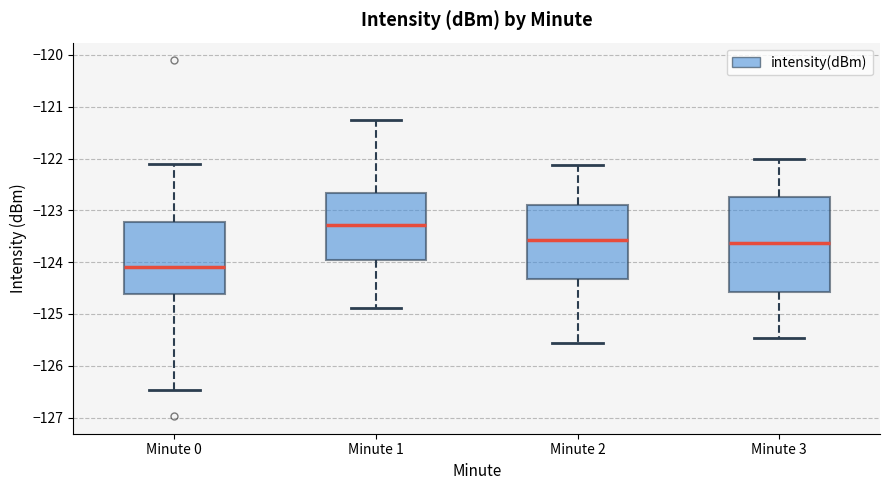

Comparing the boxes themselves (not the whiskers), which one is the tallest?

Minute 3